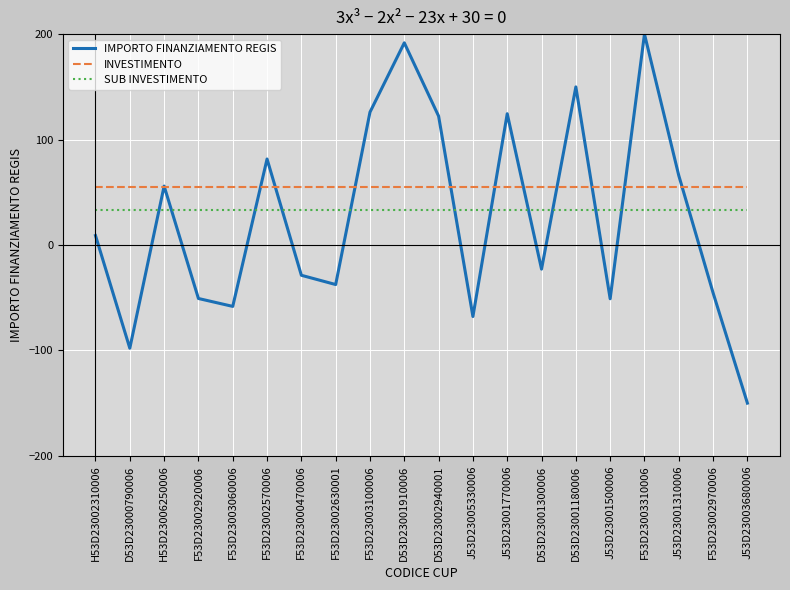

Rank the series at D53D23002940001 from lowest to highest value.

SUB INVESTIMENTO, INVESTIMENTO, IMPORTO FINANZIAMENTO REGIS